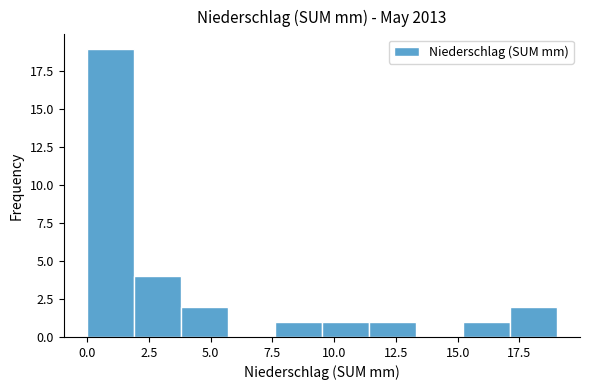

Around what value on the x-axis is the tallest bar? Give the approximate position of its centre, as read against the axis.

1.0